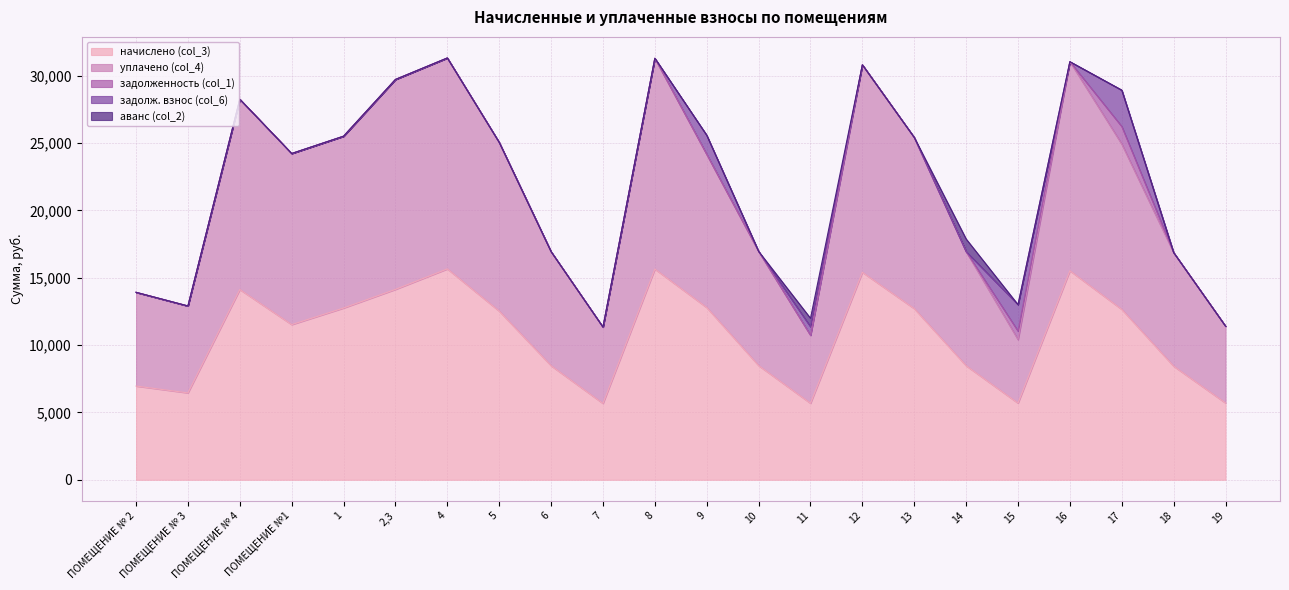

At which category does уплачено (col_4) reach its first local valley?

ПОМЕЩЕНИЕ № 3